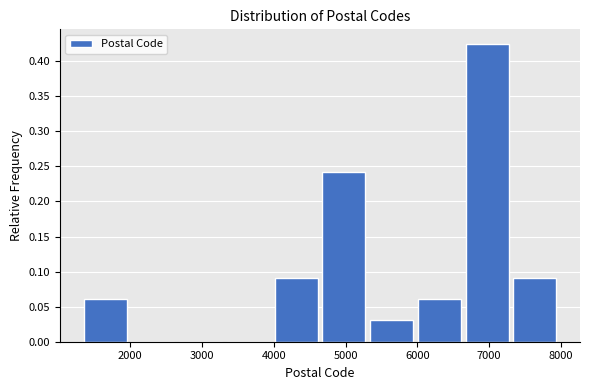

Reading left to right, transcribe this chart: for each bar, give the range it covers on the x-axis and its height. Neither the bar edges nor the heights are printed on the chart, so give them approximately, as read against the axes.

1300 to 2000: 0.060
2000 to 2600: 0
2600 to 3300: 0
3300 to 4000: 0
4000 to 4600: 0.090
4600 to 5300: 0.240
5300 to 6000: 0.030
6000 to 6600: 0.060
6600 to 7300: 0.425
7300 to 8000: 0.090